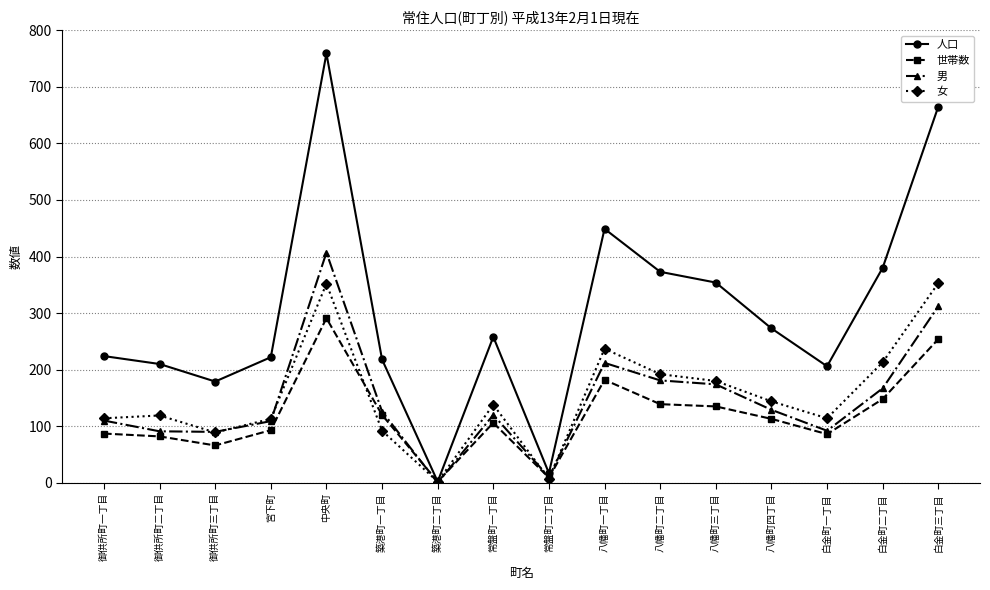

Where is the first local minimum for 女?

御供所町三丁目